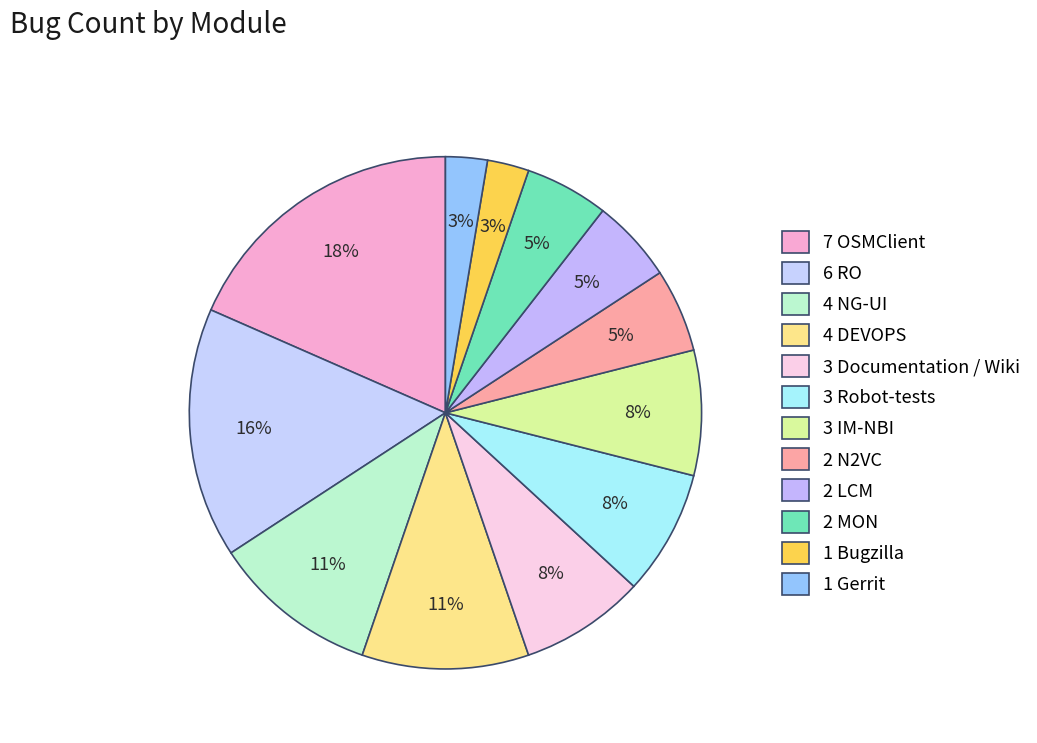

How many segments does this pie chart have?

12